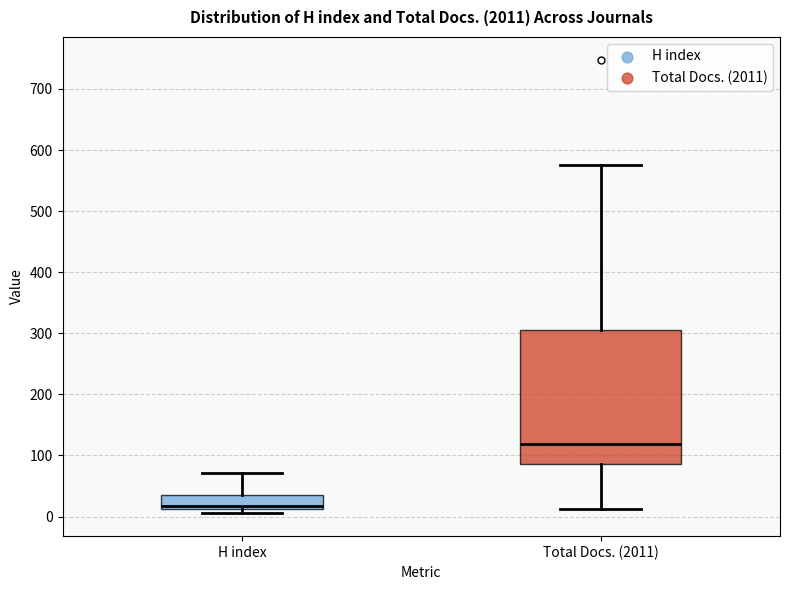

Which box has the lowest median line?

H index